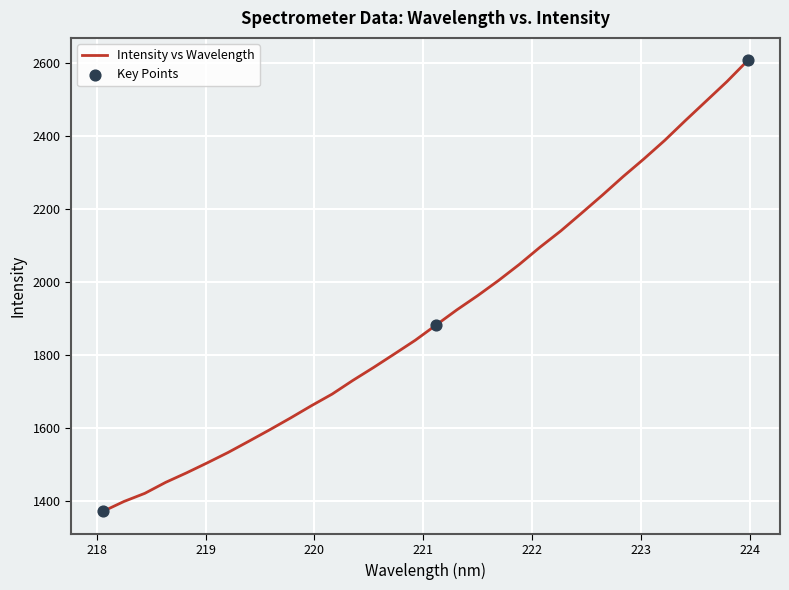

What is the smallest value displayed?

1372.0